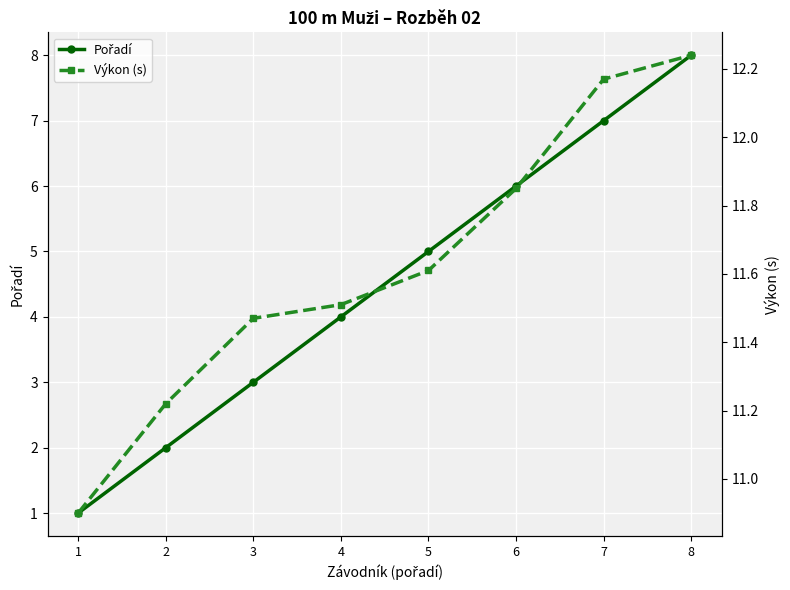

The value of Výkon (s) at 6 is 7.4. True or false?

False